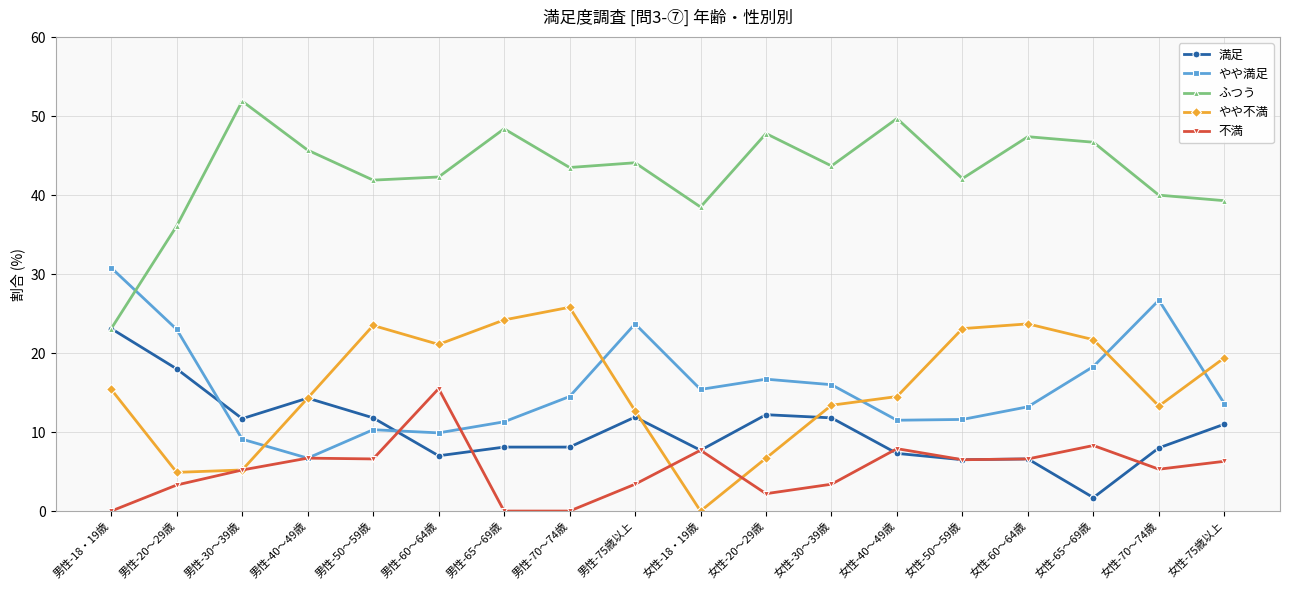

Where do ふつう and やや満足 first cross each other?

男性-18・19歳 and 男性-20～29歳